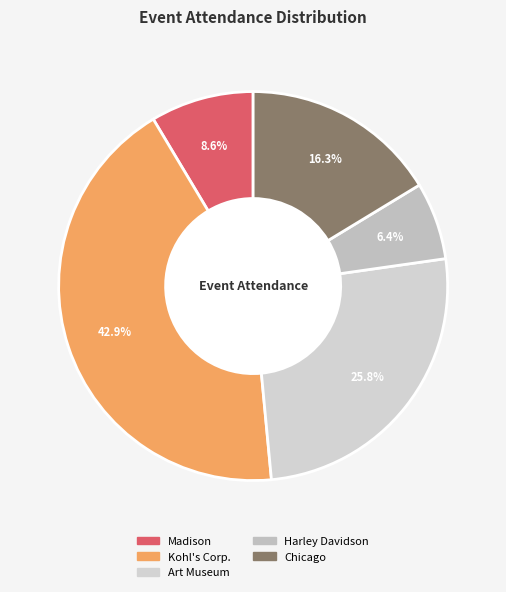

True or false: Harley Davidson accounts for 1% of the total.

False